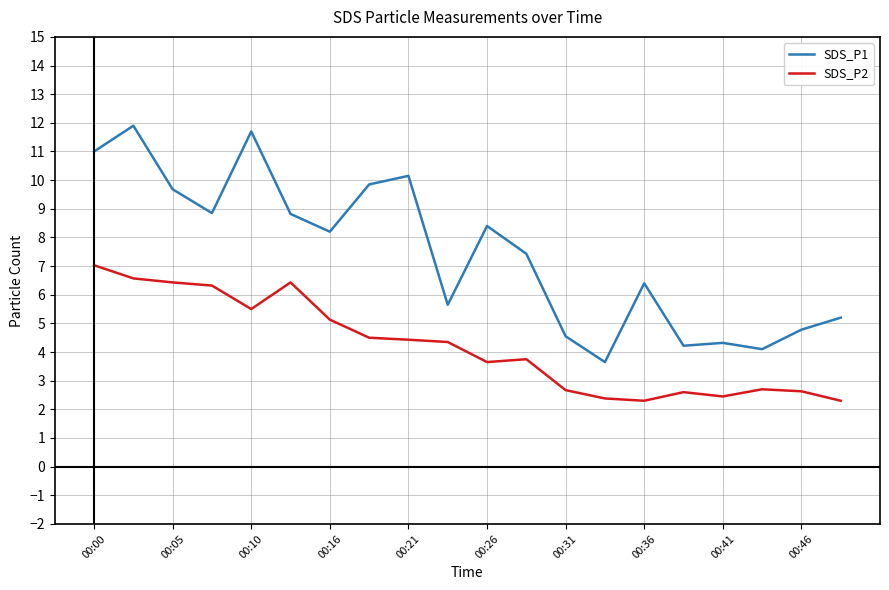

How many distinct data groups are displayed?

2